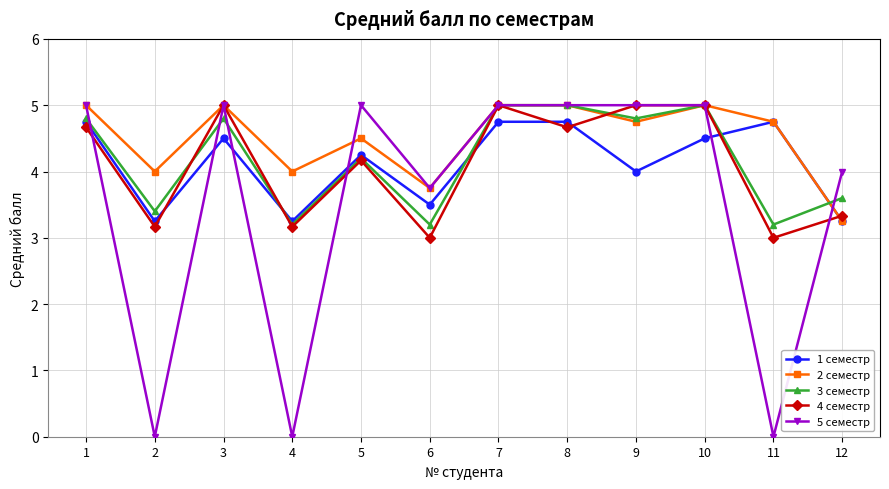

What is the average value of the 2 семестр series?

4.5